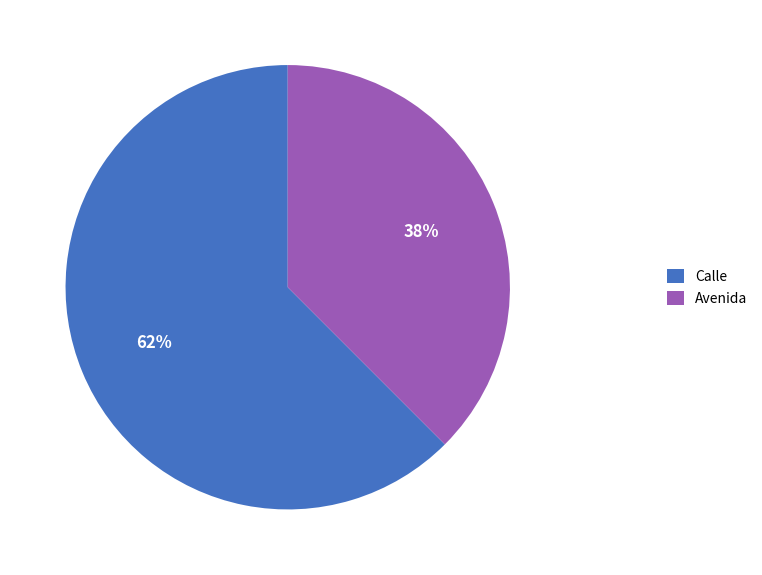

Count the number of slices in the pie.

2